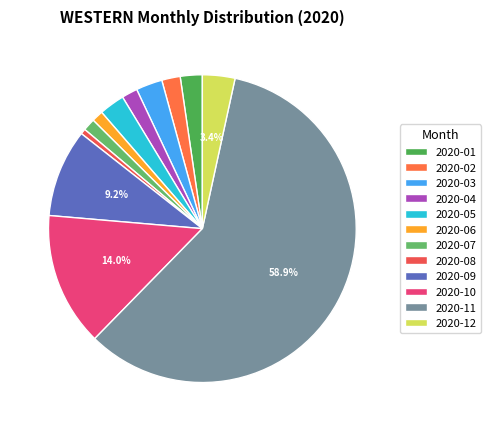

Which category has the smallest portion of the pie?

2020-08